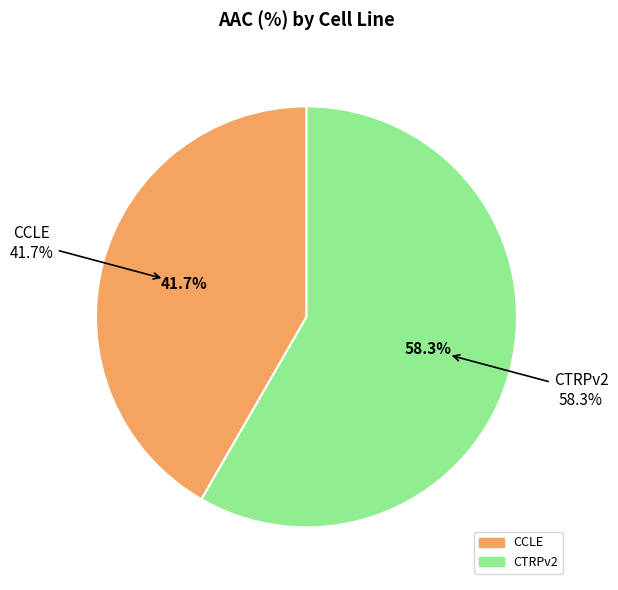

The CTRPv2 slice represents 58% of the pie. True or false?

True